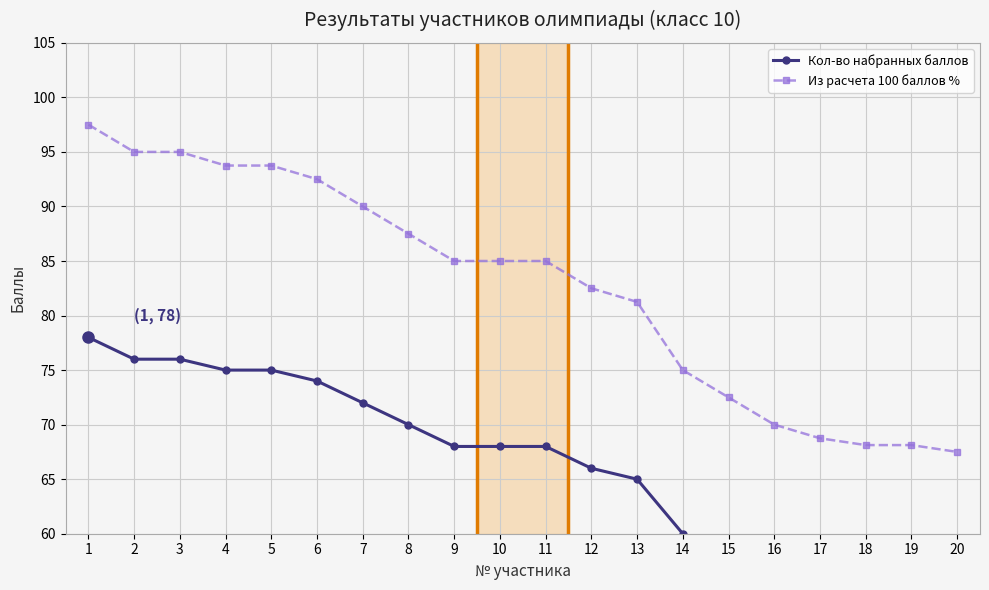

Rank the series at 18 from lowest to highest value.

Кол-во набранных баллов, Из расчета 100 баллов %